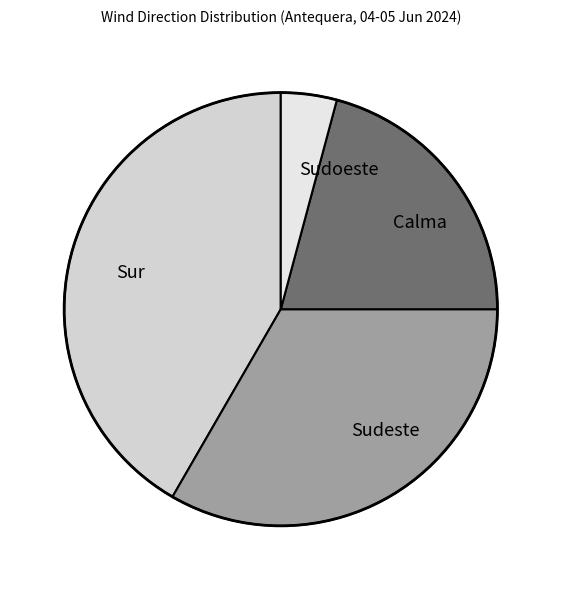

Between Calma and Sudoeste, which is larger?

Calma